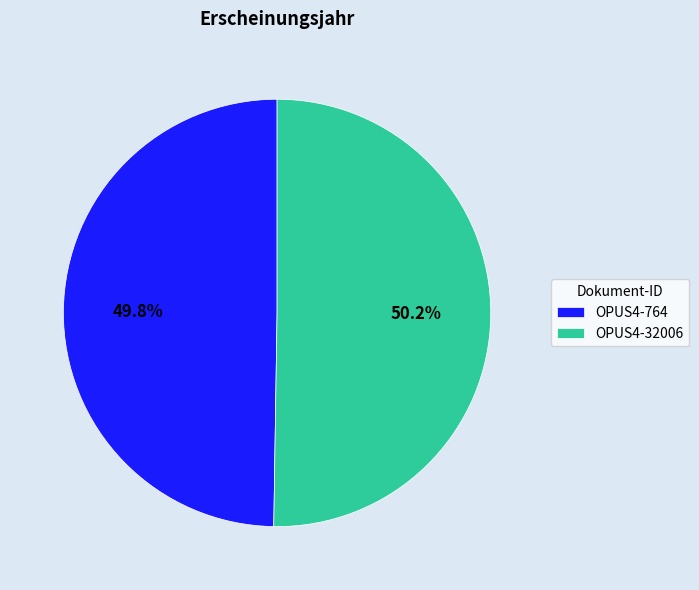

What percentage is NOT represented by OPUS4-32006?

49.8%